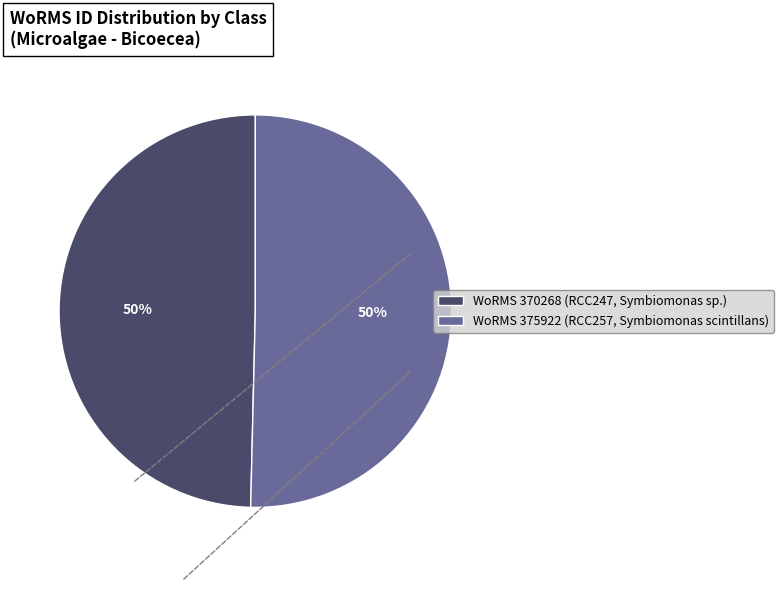

Do WoRMS 370268 (RCC247, Symbiomonas sp.) and WoRMS 375922 (RCC257, Symbiomonas scintillans) together represent more than half of the pie?

Yes